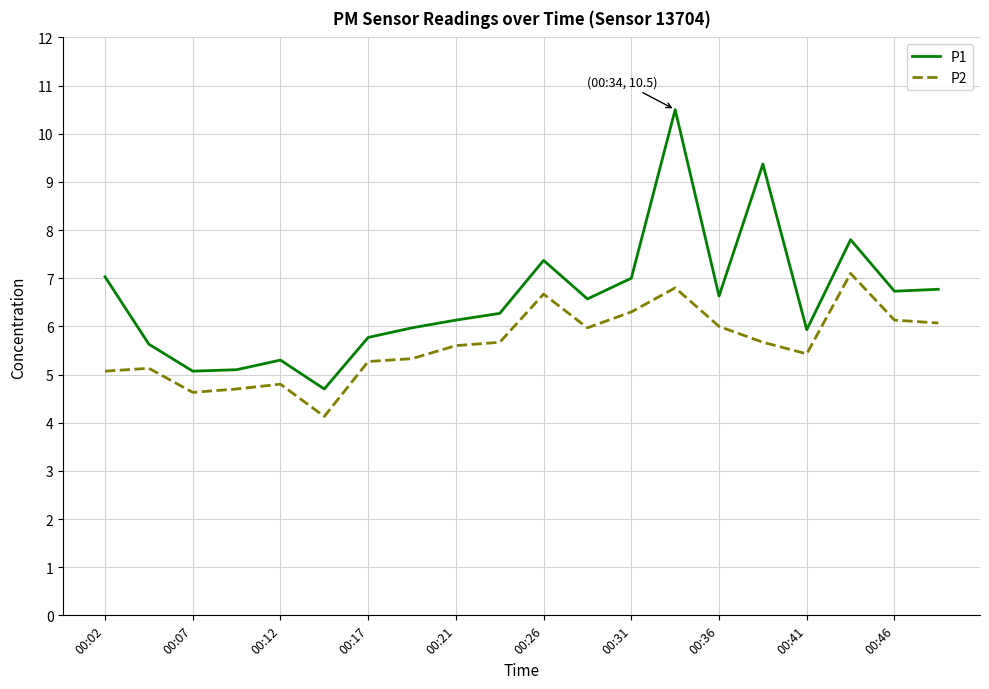

Which series has the widest spread of values?

P1